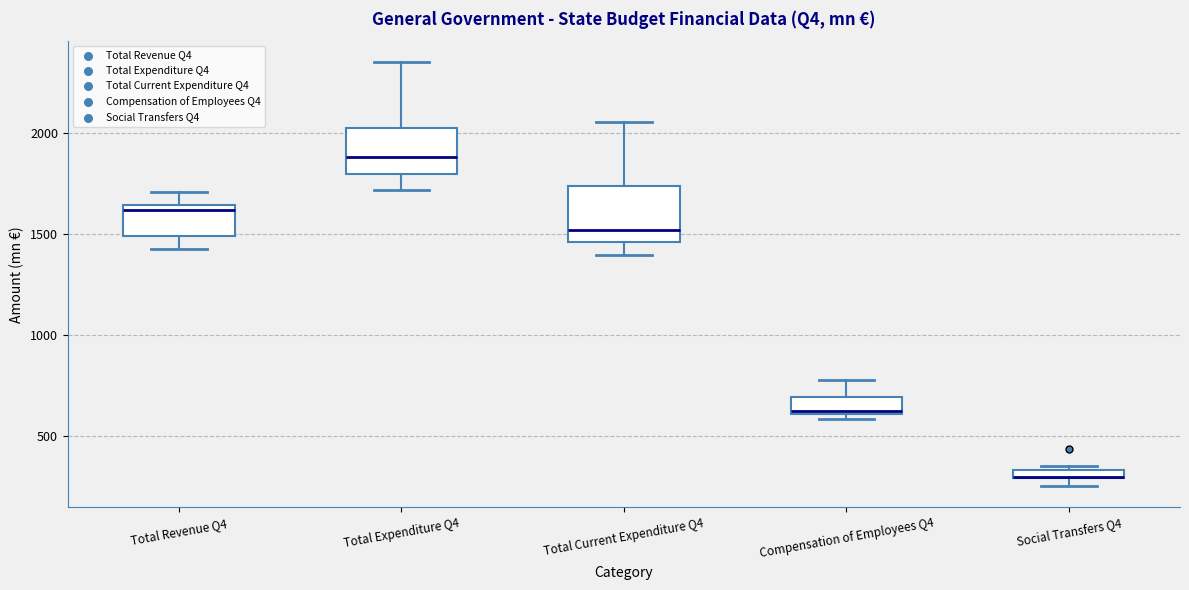

Where is the upper edge of the box for Compensation of Employees Q4 on the y-axis? The values are not printed on the chart, so give them approximately, as read against the axis.

700